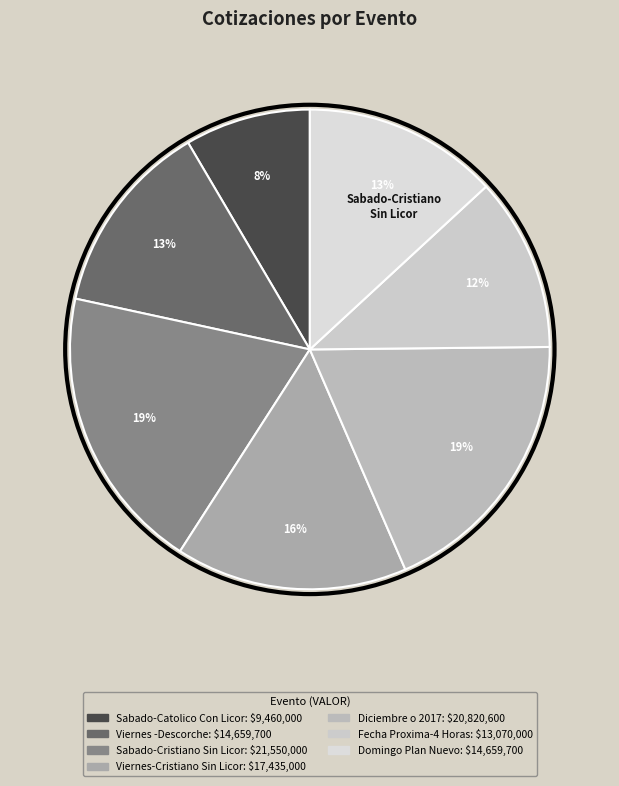

What percentage is the Domingo Plan Nuevo slice, to the nearest percent?

13%